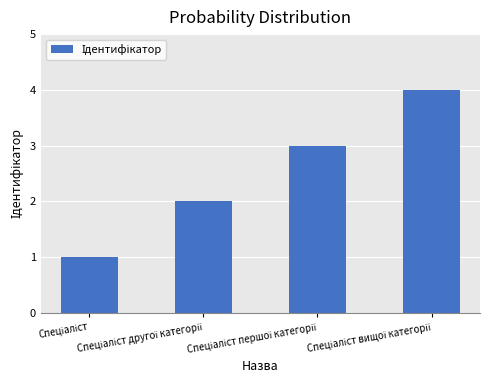

What is the maximum value shown in the chart?

4